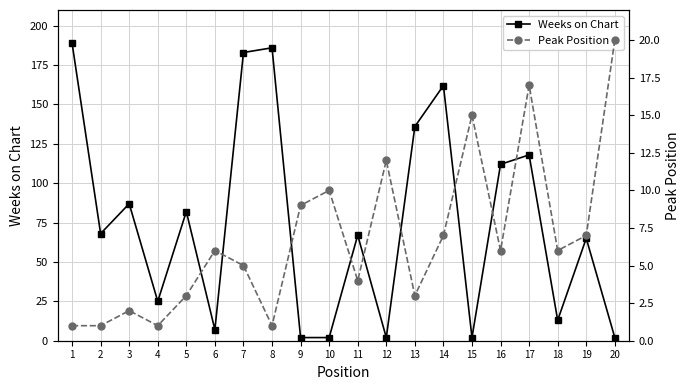

In Weeks on Chart, how many points are higher than both neighbors (excluding endpoints)?

7